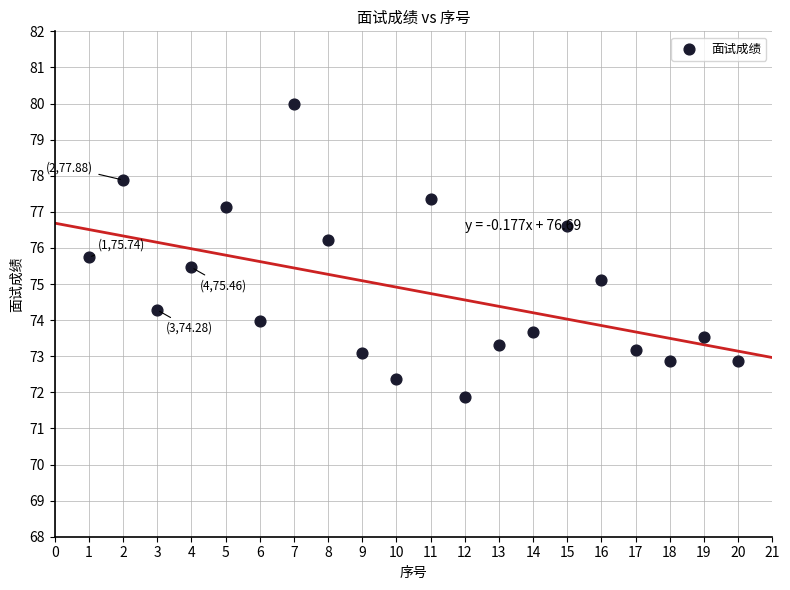

What is the range of X values (max minus min)?

19.0